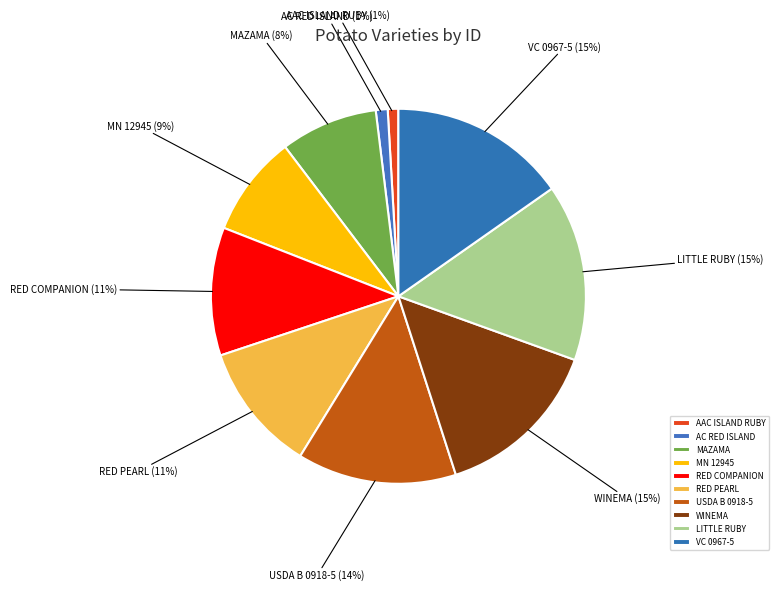

The USDA B 0918-5 slice represents 14% of the pie. True or false?

True